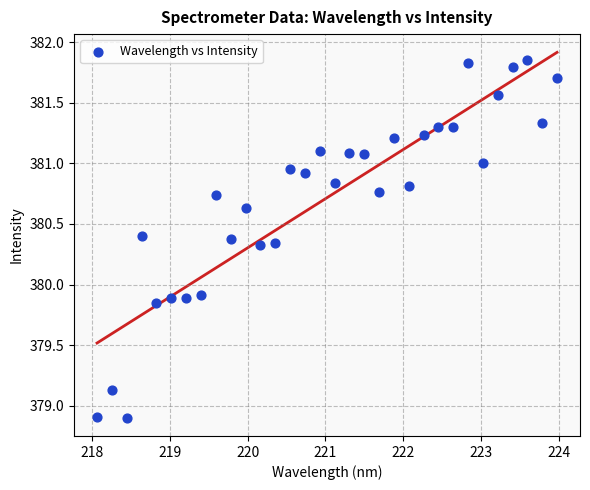

What is the range of X values (max minus min)?

5.9